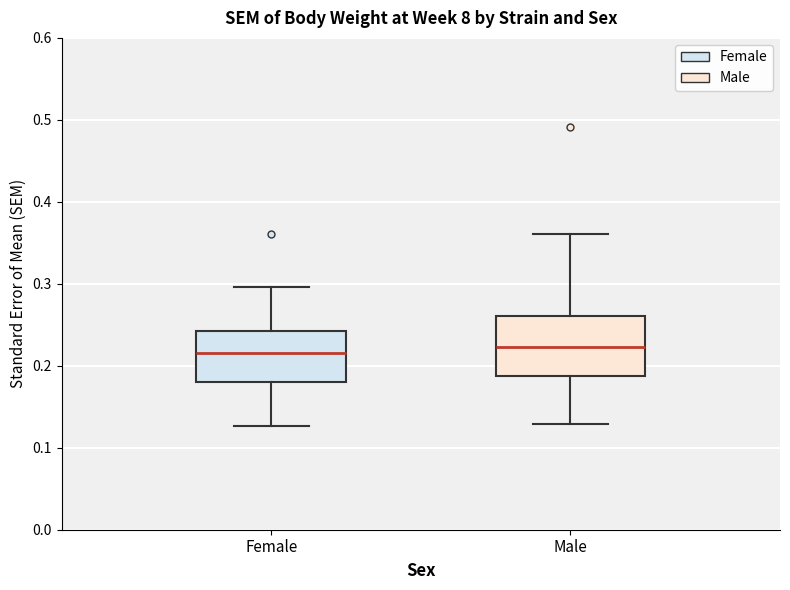

Comparing the boxes themselves (not the whiskers), which one is the tallest?

Male